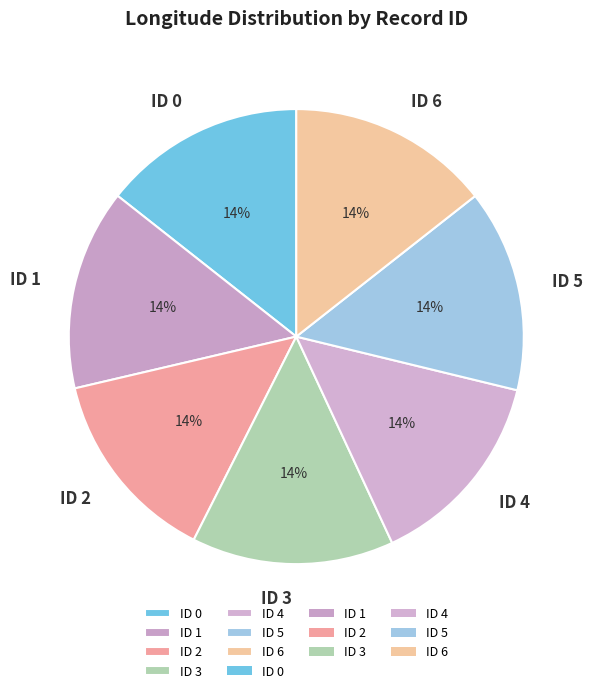

Is there a majority slice in this chart?

No